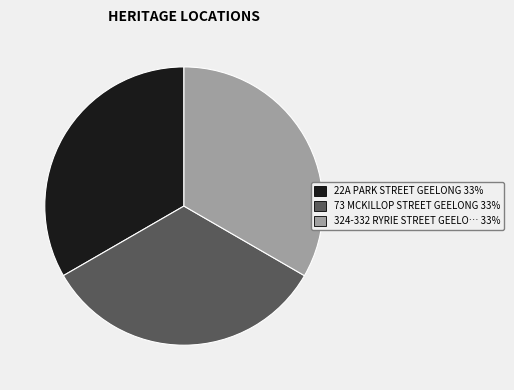

Is there any slice that represents more than half of the pie?

No